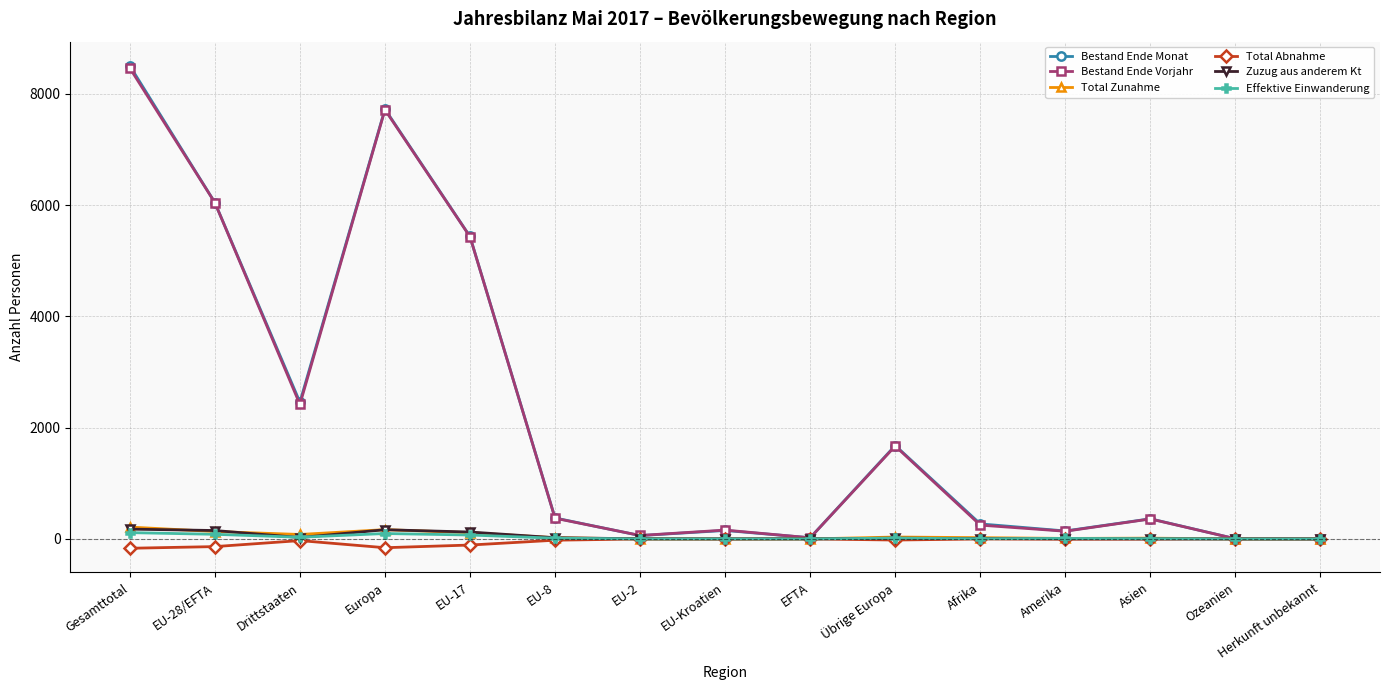

True or false: Zuzug aus anderem Kt has more than 1 points higher than both neighbors.

True